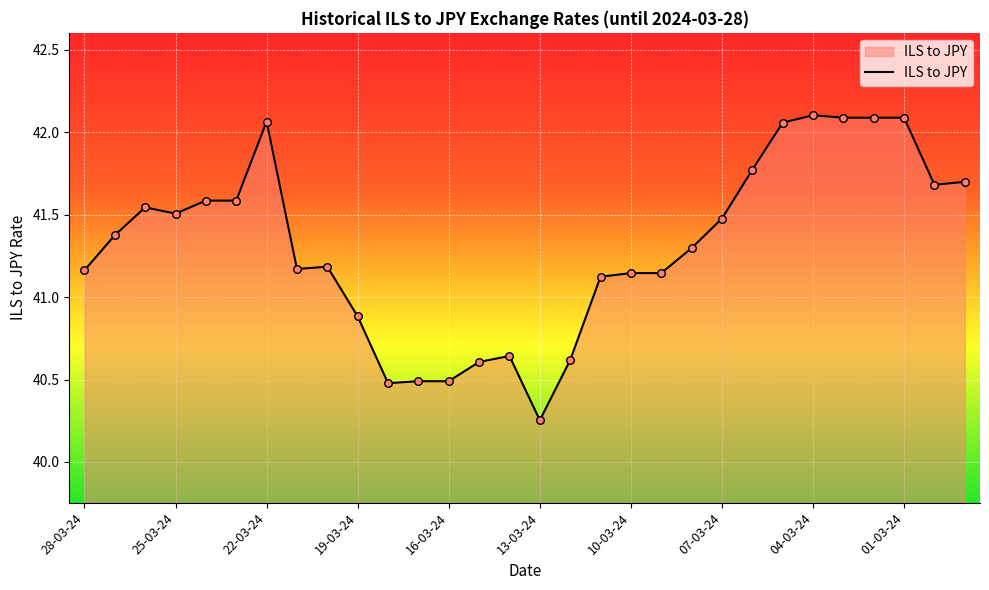

What is the difference between the maximum and minimum values?

1.9